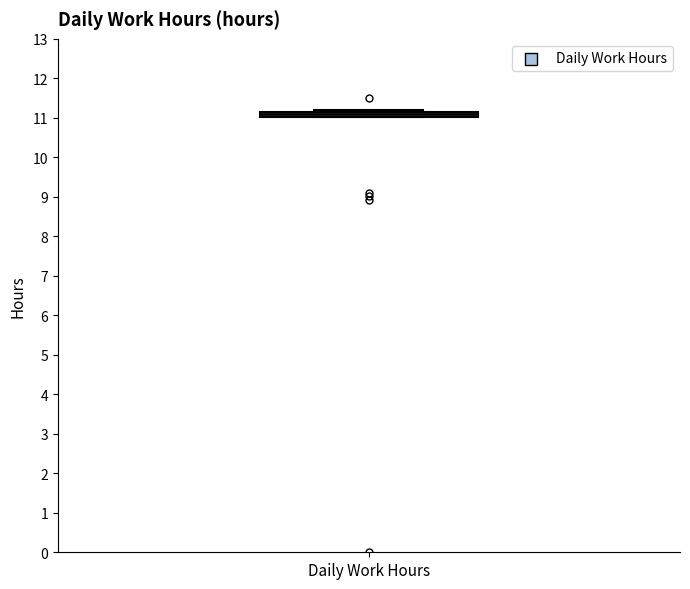

Where does the median line of the box for Daily Work Hours sit on the y-axis? The values are not printed on the chart, so give them approximately, as read against the axis.

11.1